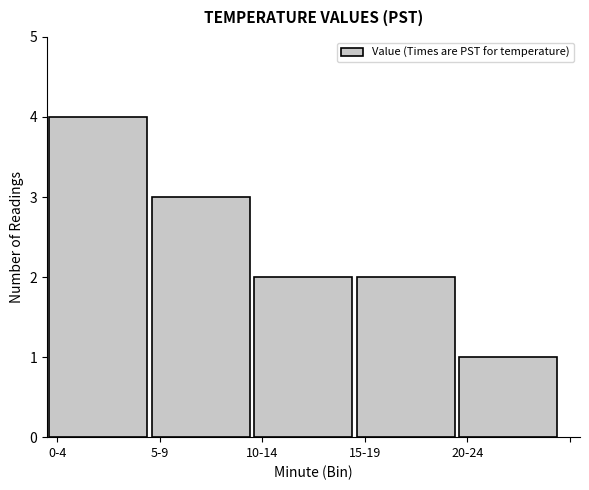

Reading right to left, what are all the values shown in this chart?

1	2	2	3	4